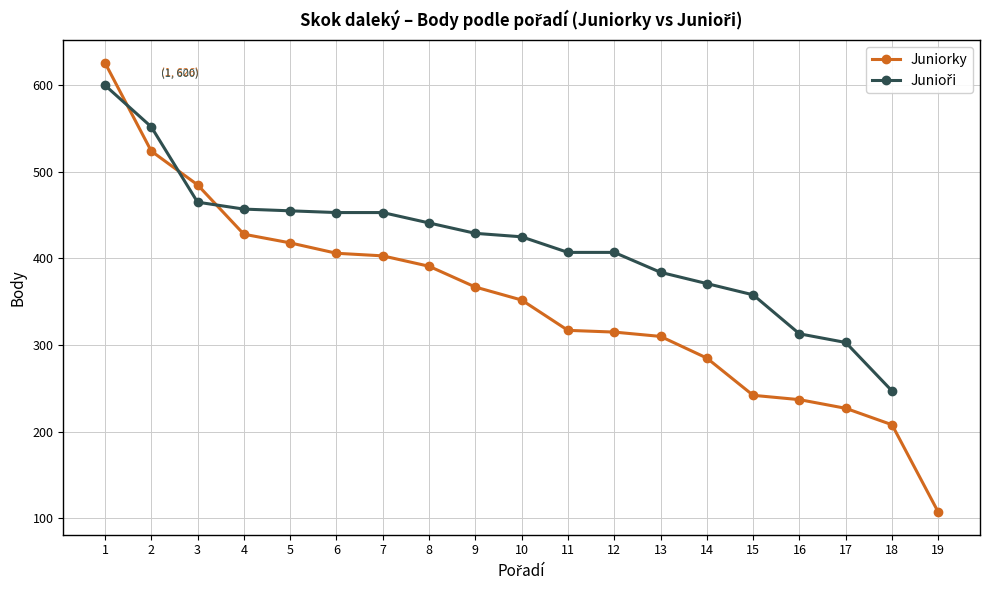

How many values in the Body series are below 403?

18